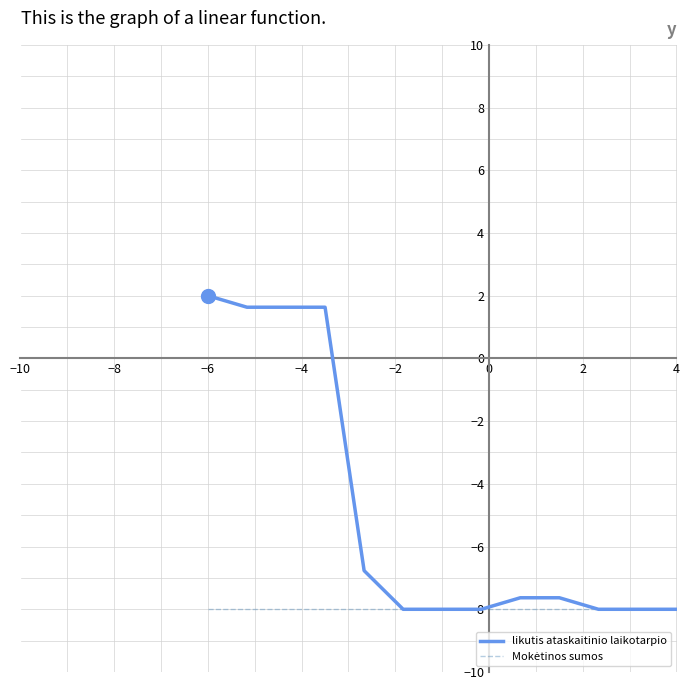

What is the highest value of the likutis ataskaitinio laikotarpio series?

2.0